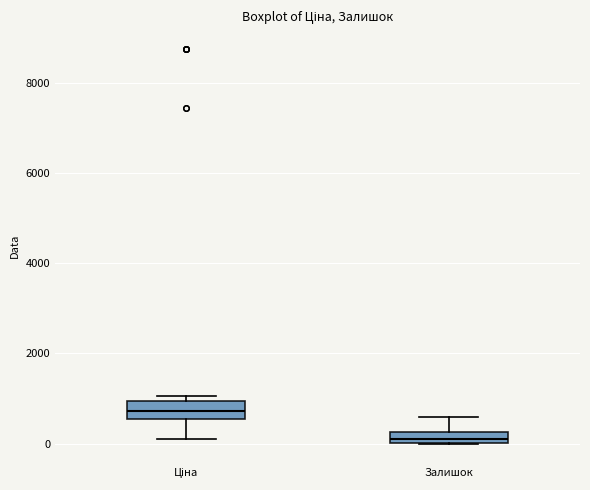

Where does the median line of the box for Ціна sit on the y-axis? The values are not printed on the chart, so give them approximately, as read against the axis.

800